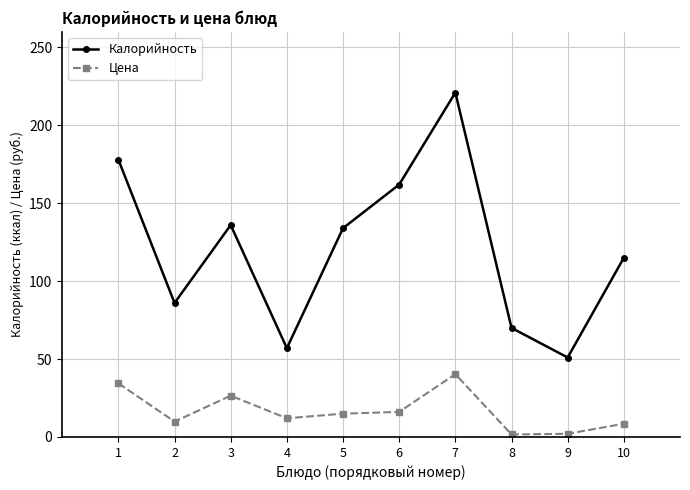

Is this an area chart (filled region under the line)?

No